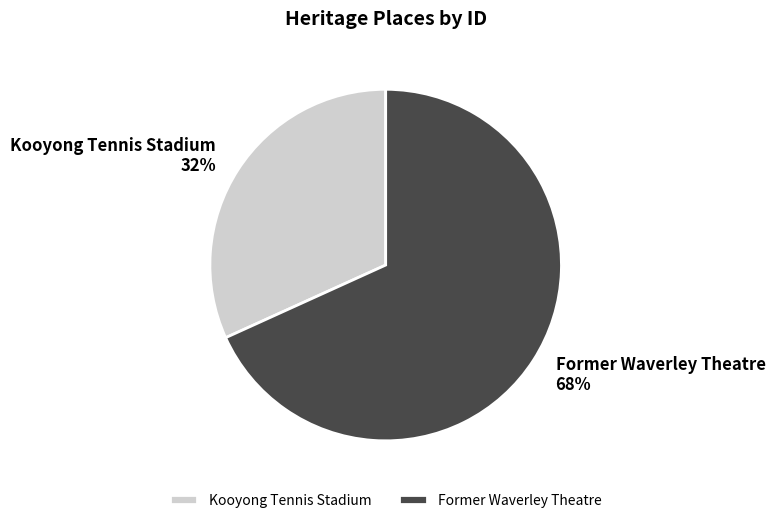

Does Kooyong Tennis Stadium represent more than half of the total?

No